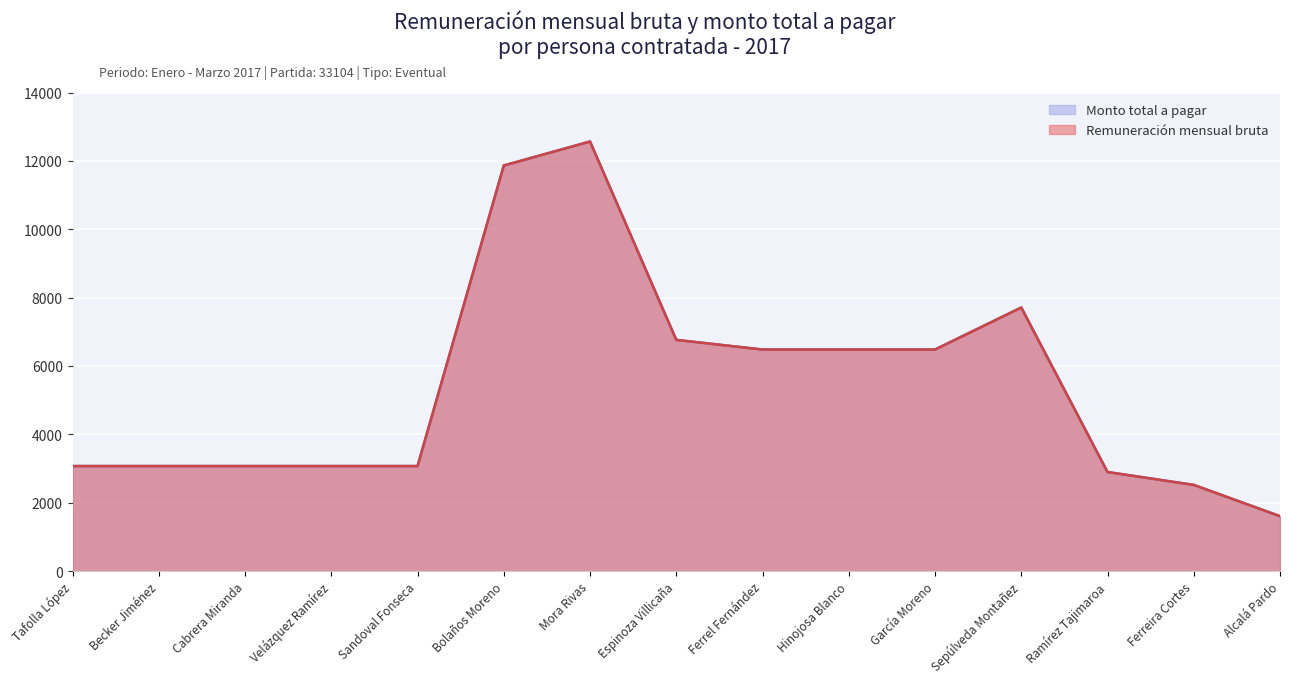

Where is Remuneración mensual bruta nearest to the value 7086?

Espinoza Villicaña